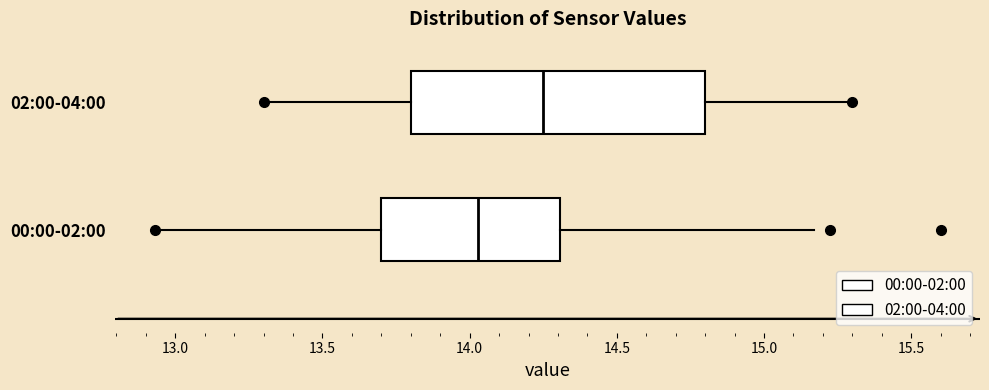

Reading bottom to top, read every box against the x-axis: the position of its median line, the range the box covers, and the ends of its whiskers. The values are not printed on the chart, so give them approximately, as read against the axis.

00:00-02:00: median 14.05, box 13.70 to 14.30, whiskers 12.95 to 15.15
02:00-04:00: median 14.25, box 13.80 to 14.80, whiskers 13.30 to 15.30